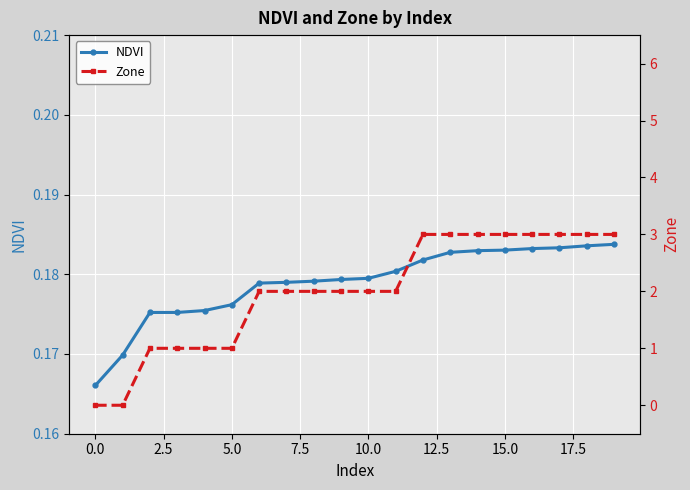

True or false: NDVI has more than 2 interior local peaks.

False